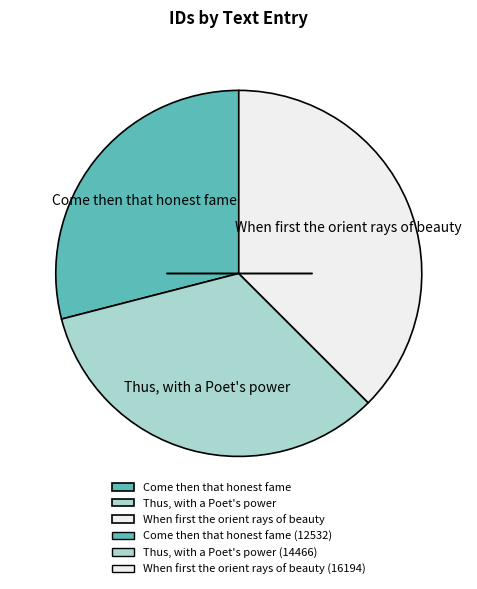

Count the number of slices in the pie.

3